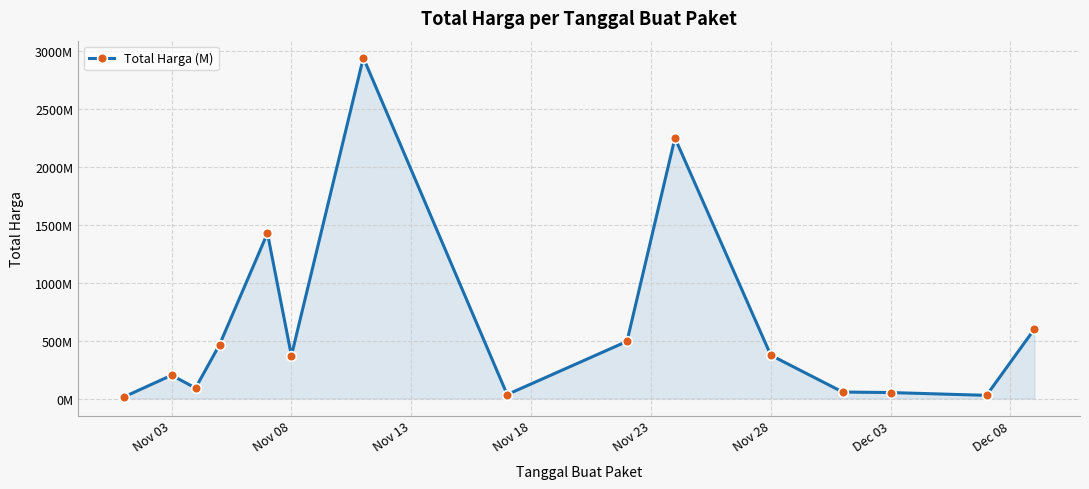

Reading right to left, list all the values displayed in this chart.

600123000	27412000	51601000	56152800	373404000	2247334200	493000000	34292000	2939363240	369735800	1425867900	464002100	90673200	200841270	12787500